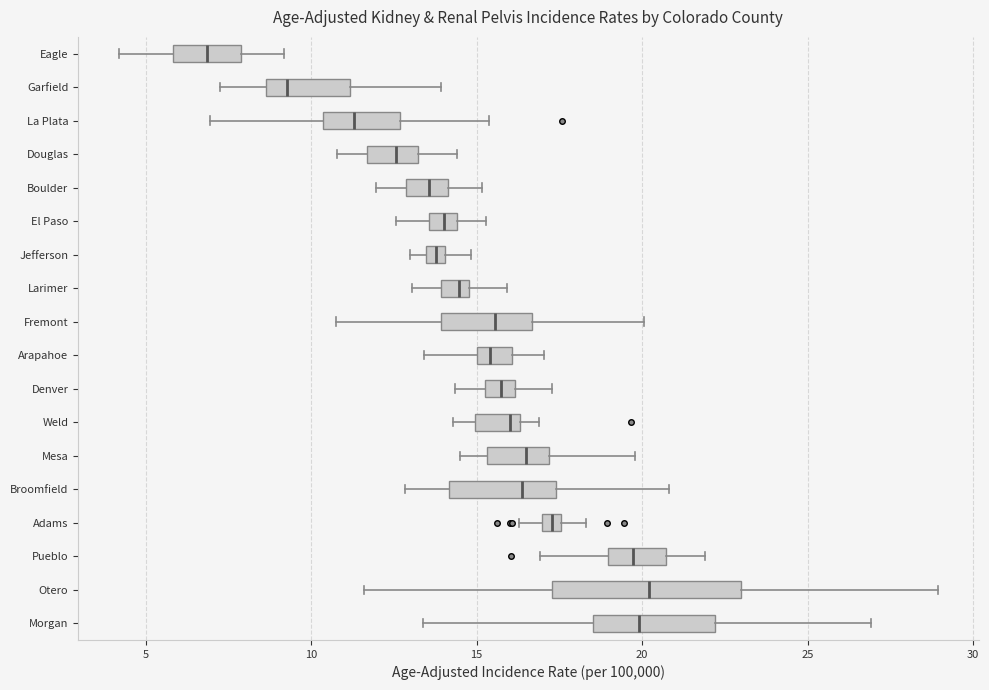

Where does the right whisker of the box for Eagle end on the x-axis? The values are not printed on the chart, so give them approximately, as read against the axis.

9.0